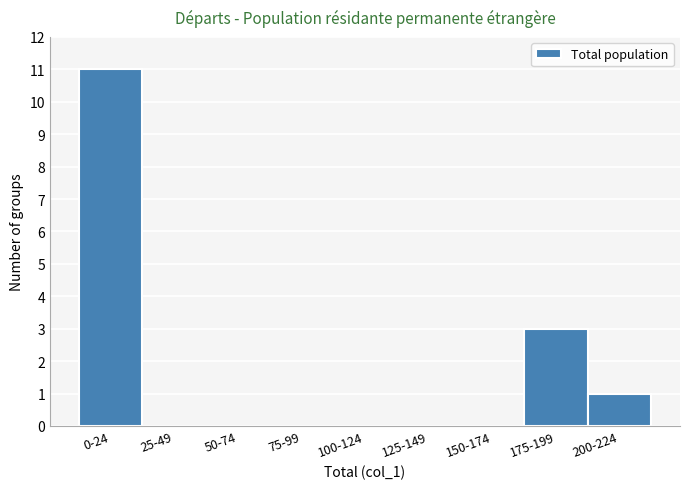

Reading left to right, list all the values displayed in this chart.

0-24=11	25-49=0	50-74=0	75-99=0	100-124=0	125-149=0	150-174=0	175-199=3	200-224=1